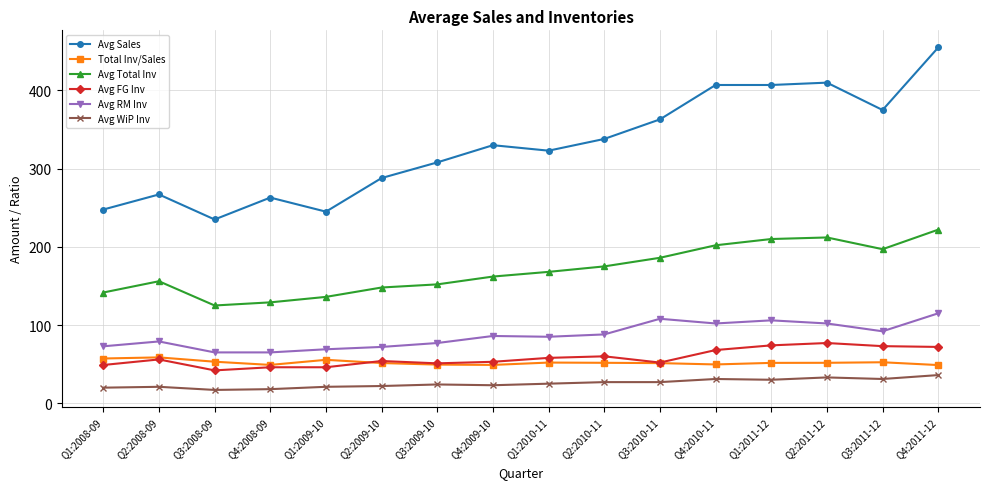

How many lines are shown in the chart?

6